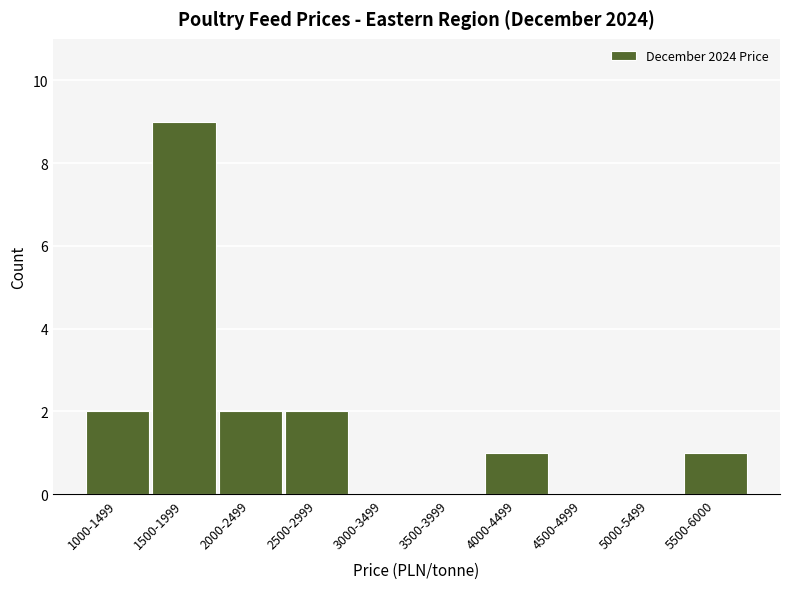

Reading left to right, extract all data points from this chart.

1000-1499=2	1500-1999=9	2000-2499=2	2500-2999=2	3000-3499=0	3500-3999=0	4000-4499=1	4500-4999=0	5000-5499=0	5500-6000=1